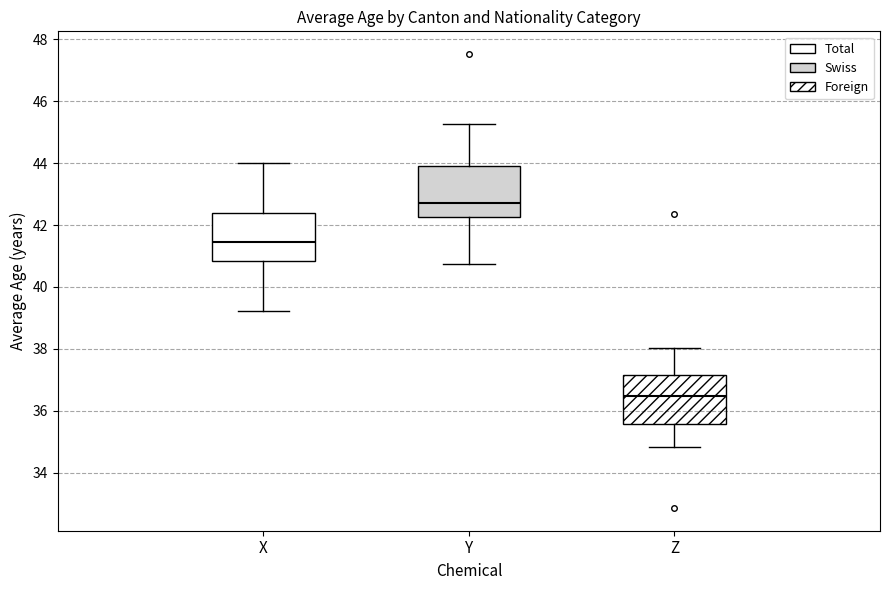

Reading left to right, read every box against the y-axis: the position of its median line, the range the box covers, and the ends of its whiskers. The values are not printed on the chart, so give them approximately, as read against the axis.

X: median 41.4, box 40.8 to 42.4, whiskers 39.2 to 44.0
Y: median 42.8, box 42.2 to 43.8, whiskers 40.8 to 45.2
Z: median 36.4, box 35.6 to 37.2, whiskers 34.8 to 38.0